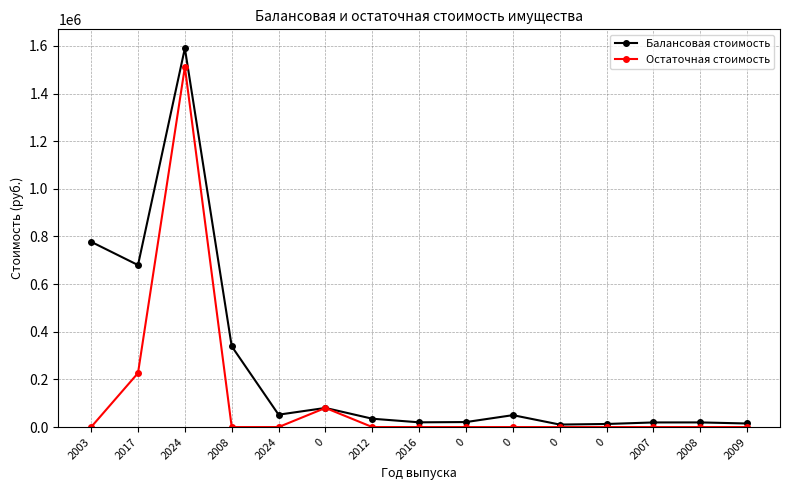

What are all the series names shown in the legend?

Балансовая стоимость, Остаточная стоимость